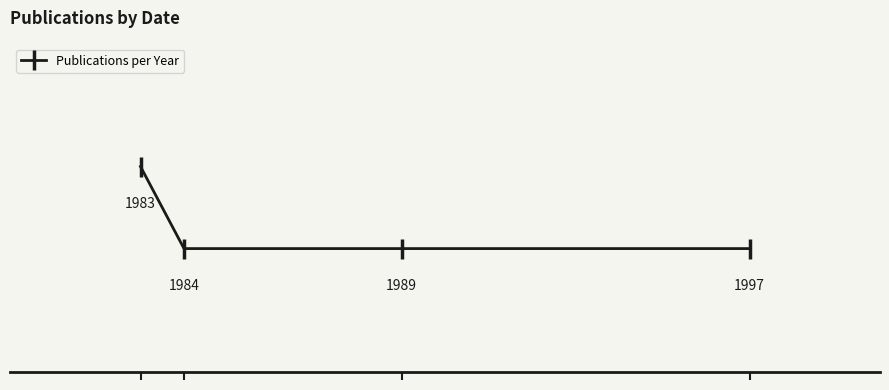

What is the sum of all values?

5